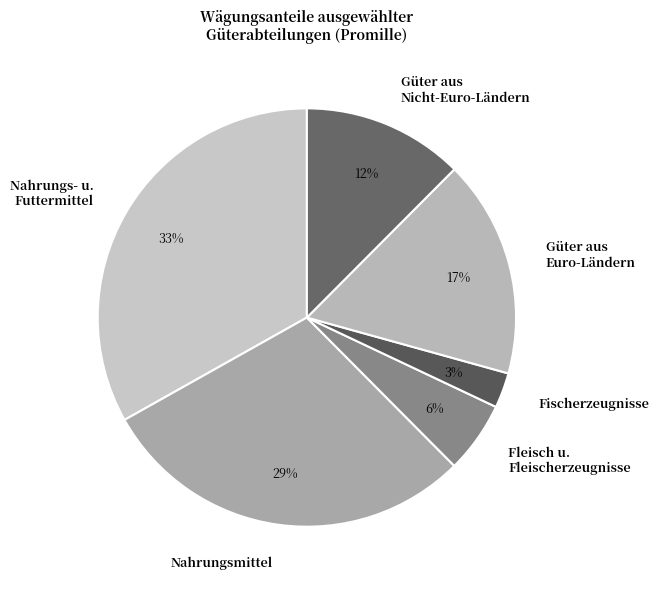

To the nearest percent, what is the difference between the Nahrungsmittel and Güter aus Nicht-Euro-Ländern slice percentages?

17%